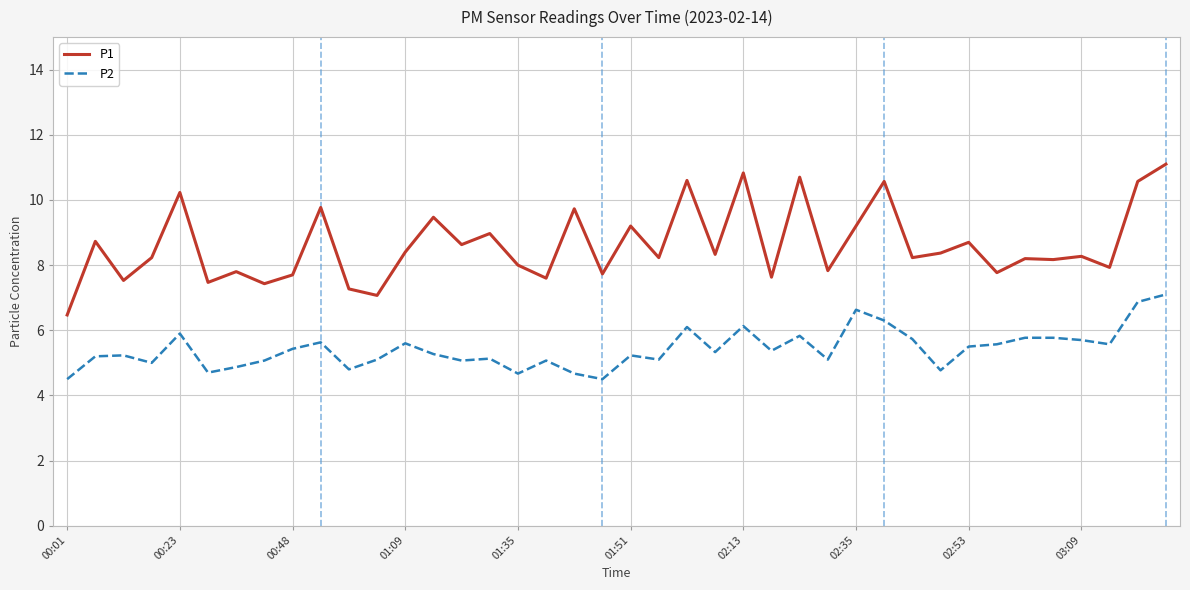

Which series has the largest total across all categories?

P1